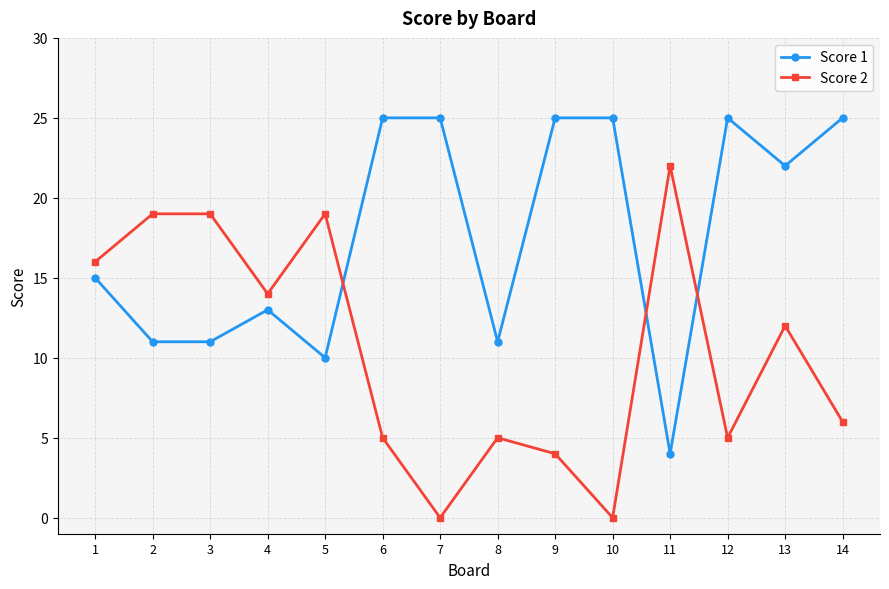

What is the minimum value for Score 1?

4